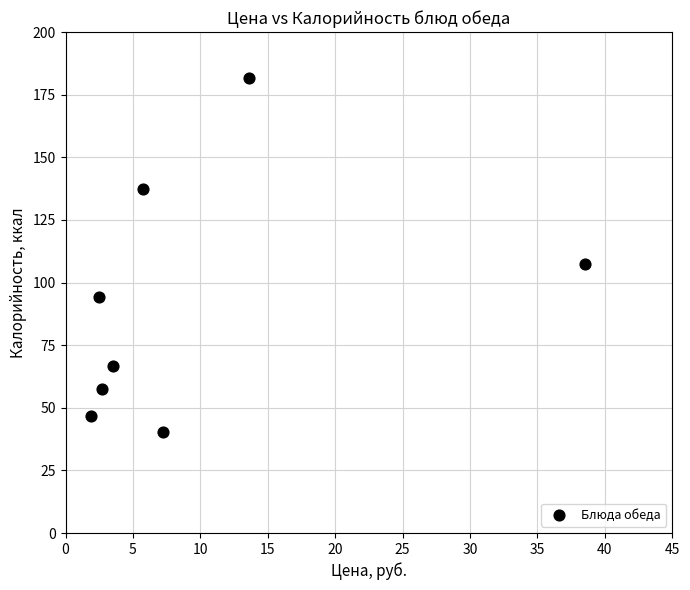

What is the range of X values (max minus min)?

36.6